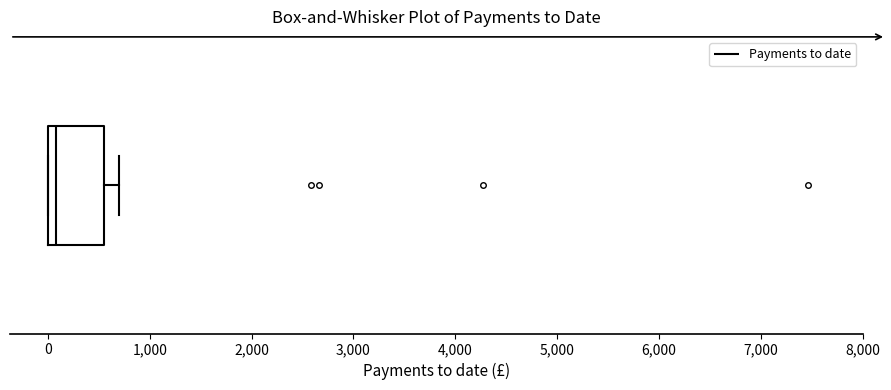

Read this box plot against the x-axis: the position of the median line, the range covered by the box, and the ends of both whiskers. The values are not printed on the chart, so give them approximately, as read against the axis.

median 100, box 0 to 500, whiskers 0 to 700